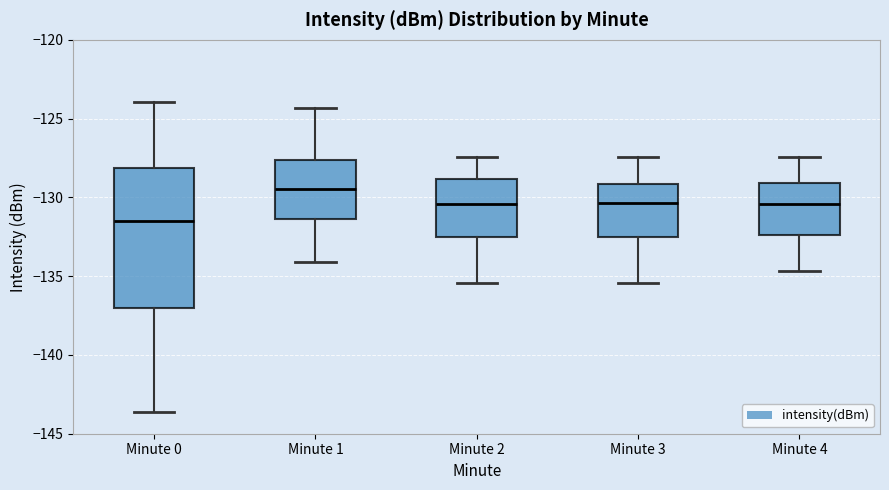

Reading left to right, read every box against the y-axis: the position of its median line, the range the box covers, and the ends of its whiskers. The values are not printed on the chart, so give them approximately, as read against the axis.

Minute 0: median -131.5, box -137.0 to -128.0, whiskers -143.5 to -124.0
Minute 1: median -129.5, box -131.5 to -127.5, whiskers -134.0 to -124.5
Minute 2: median -130.5, box -132.5 to -129.0, whiskers -135.5 to -127.5
Minute 3: median -130.5, box -132.5 to -129.0, whiskers -135.5 to -127.5
Minute 4: median -130.5, box -132.5 to -129.0, whiskers -134.5 to -127.5